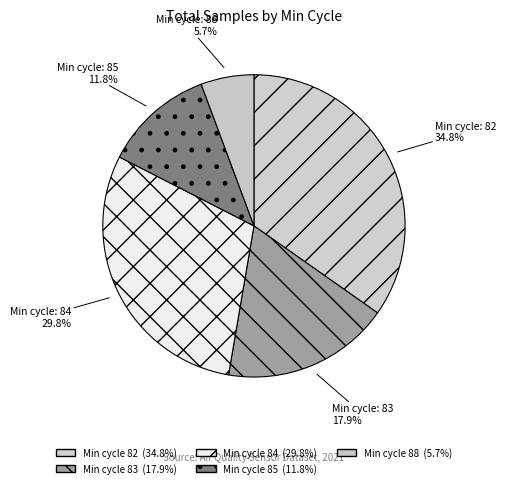

Count the number of slices in the pie.

5